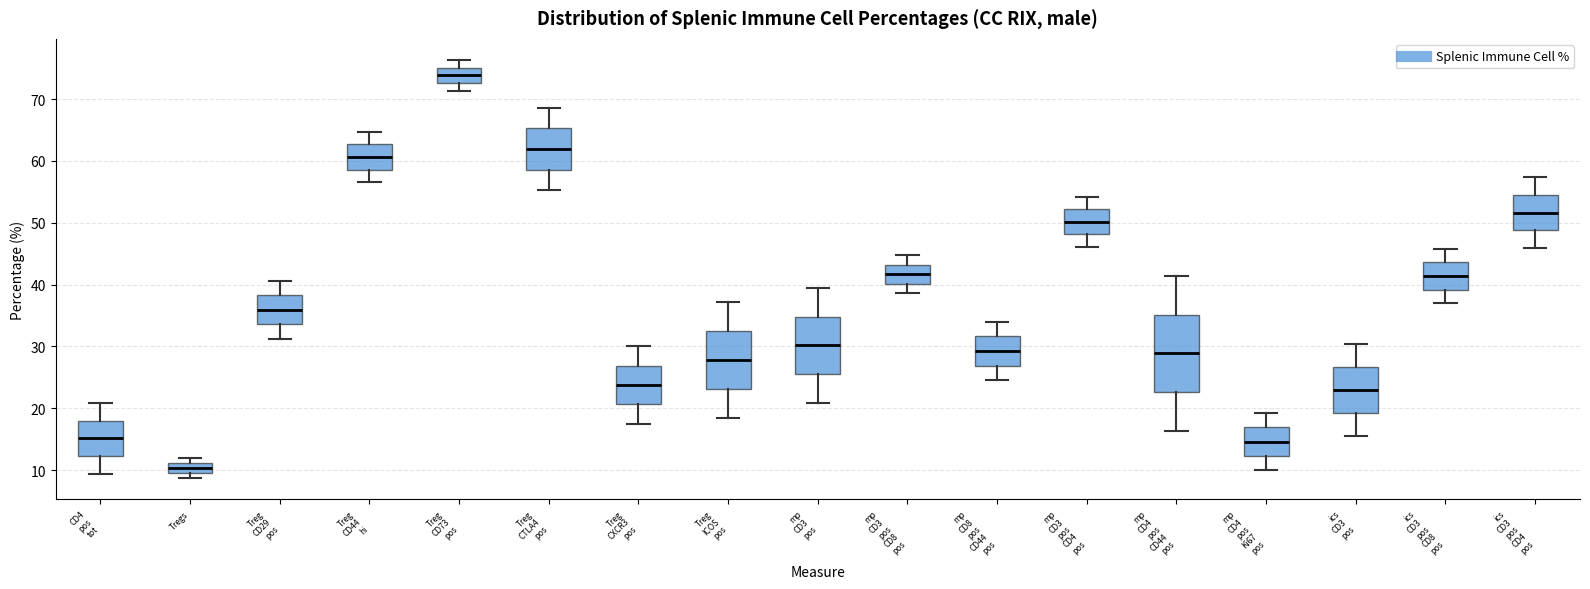

Which box is the tallest, from its lower edge to its upper edge?

mp CD4 pos CD44 pos